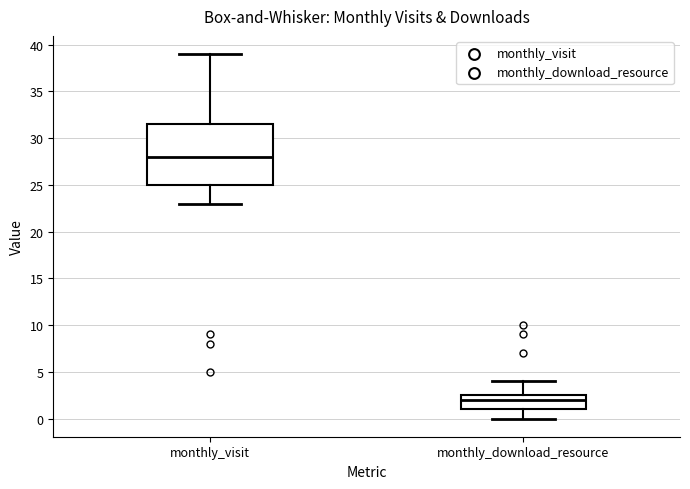

Which box has the highest median line?

monthly_visit